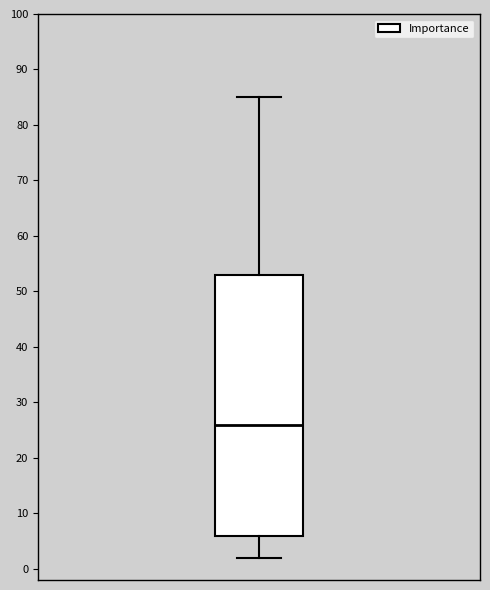

Read this box plot against the y-axis: the position of the median line, the range covered by the box, and the ends of both whiskers. The values are not printed on the chart, so give them approximately, as read against the axis.

median 26, box 6 to 53, whiskers 2 to 85